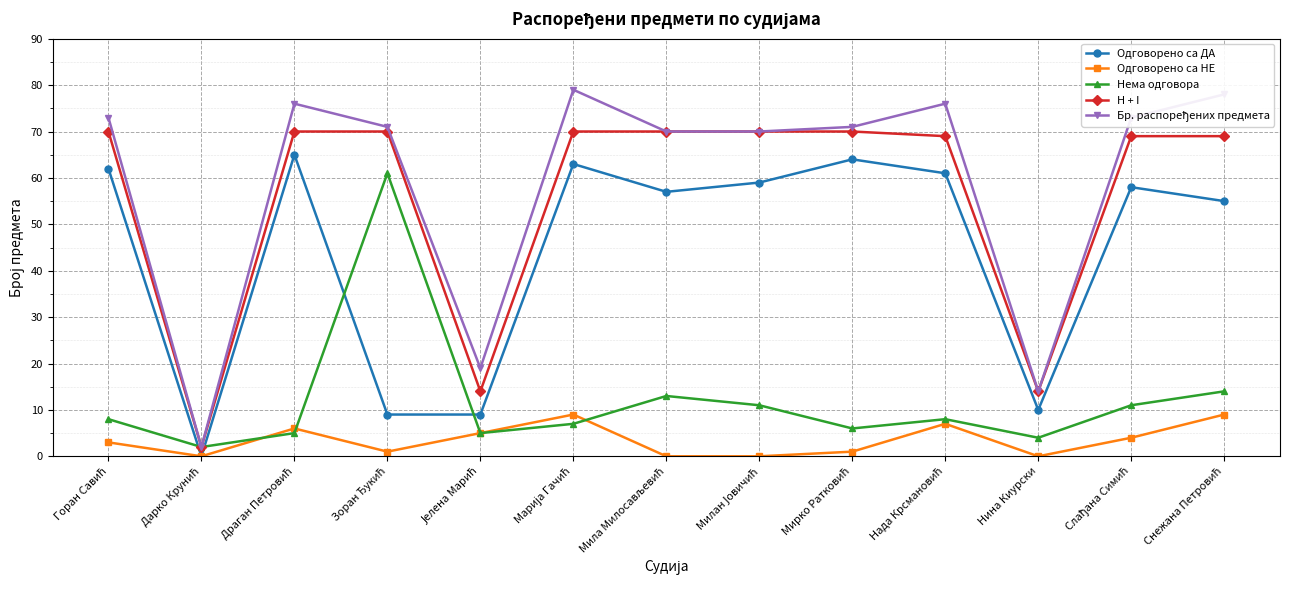

In Нема одговора, how many points are lower than both neighbors (excluding endpoints)?

4